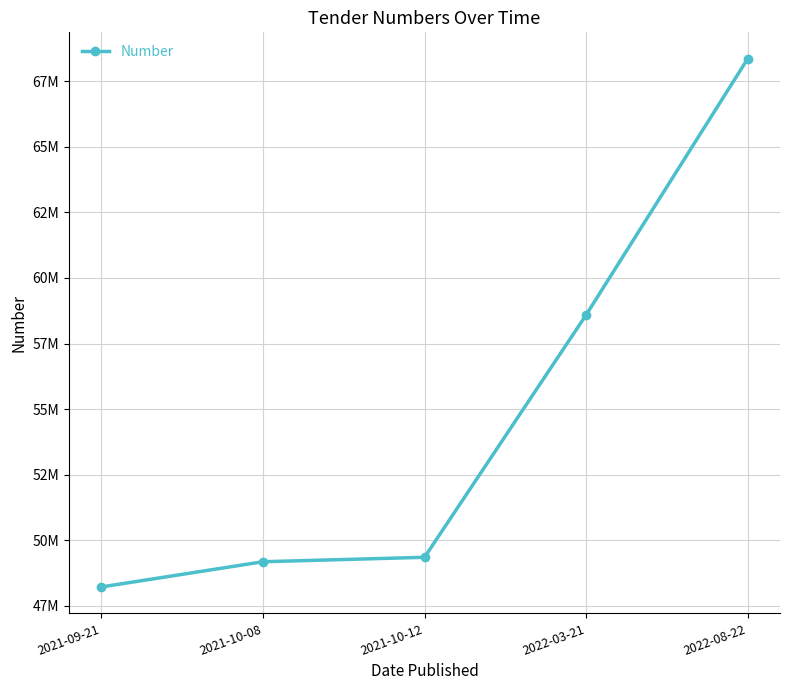

Reading right to left, what are all the values shown in this chart?

68355420	58591433	49355810	49185958	48225456